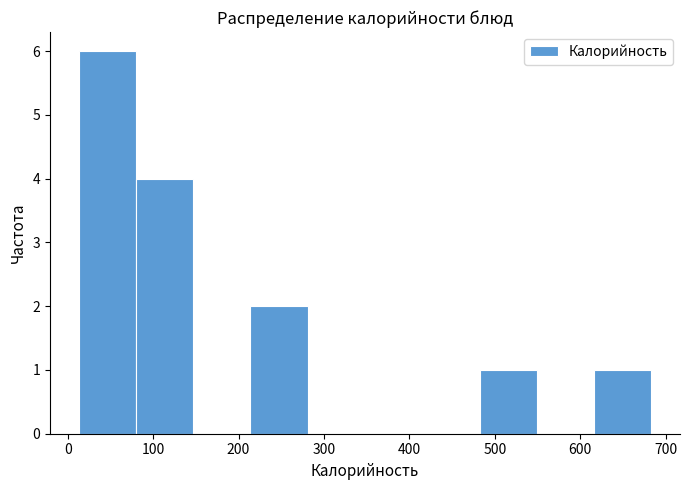

Over which range of the x-axis is the bar tallest?

10 to 80